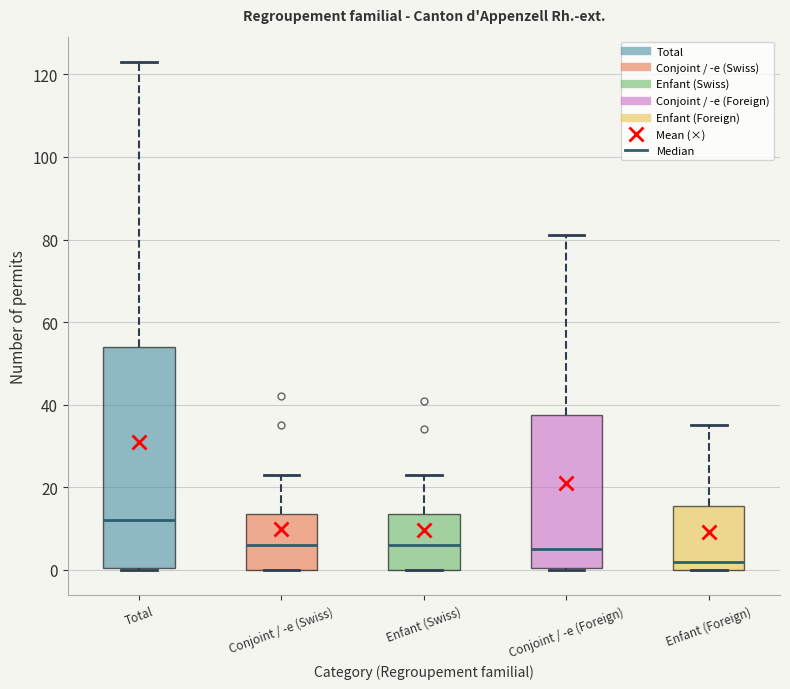

Where does the upper whisker of the box for Enfant (Foreign) end on the y-axis? The values are not printed on the chart, so give them approximately, as read against the axis.

36